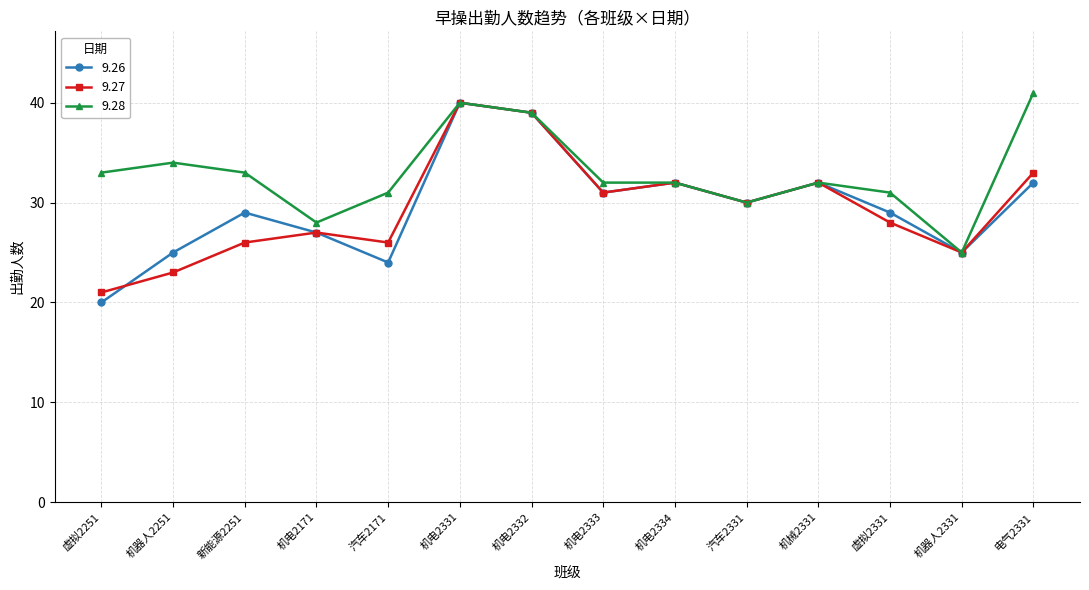

Reading right to left, what are all the values shown in this chart?

9.26: 电气2331=32	机器人2331=25	虚拟2331=29	机械2331=32	汽车2331=30	机电2334=32	机电2333=31	机电2332=39	机电2331=40	汽车2171=24	机电2171=27	新能源2251=29	机器人2251=25	虚拟2251=20
9.27: 电气2331=33	机器人2331=25	虚拟2331=28	机械2331=32	汽车2331=30	机电2334=32	机电2333=31	机电2332=39	机电2331=40	汽车2171=26	机电2171=27	新能源2251=26	机器人2251=23	虚拟2251=21
9.28: 电气2331=41	机器人2331=25	虚拟2331=31	机械2331=32	汽车2331=30	机电2334=32	机电2333=32	机电2332=39	机电2331=40	汽车2171=31	机电2171=28	新能源2251=33	机器人2251=34	虚拟2251=33